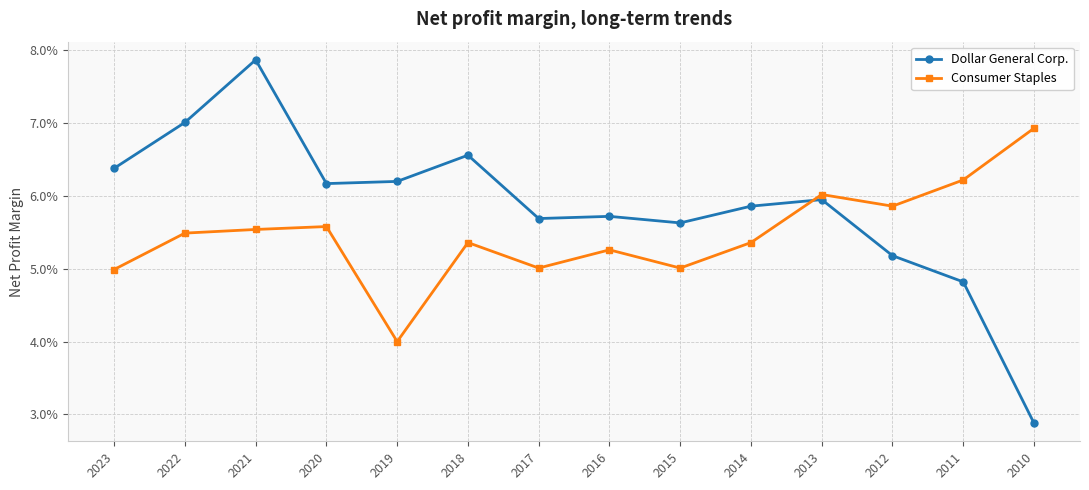

What are all the series names shown in the legend?

Dollar General Corp., Consumer Staples